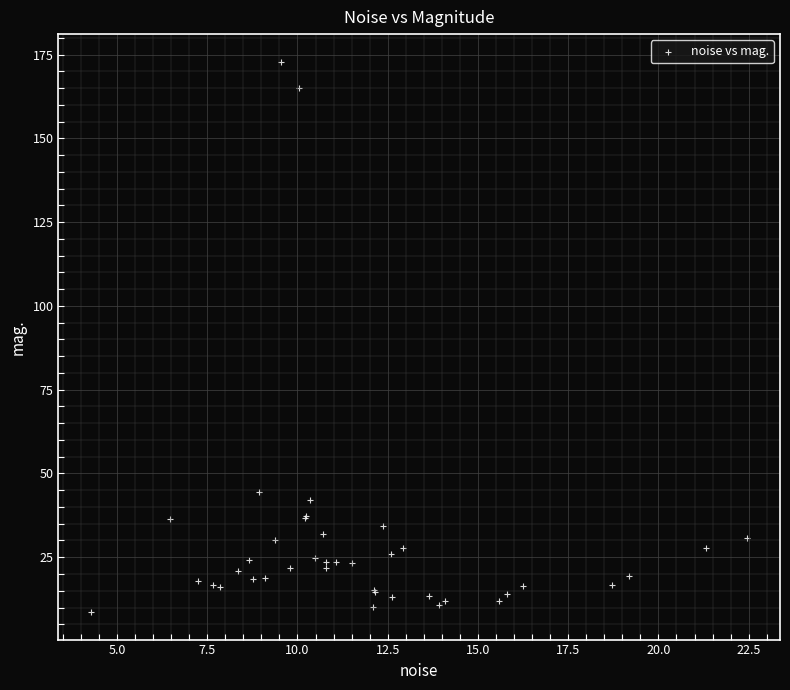

What Y value in the scatter plot is closest to 90?

44.6